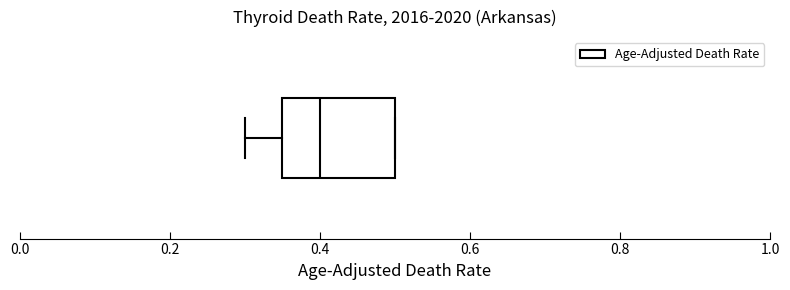

Transcribe this box plot: give where the median line is, the range the box spans, and where the two whiskers end, as read against the x-axis. The values are not printed on the chart, so give them approximately, as read against the axis.

median 0.40, box 0.36 to 0.50, whiskers 0.30 to 0.50